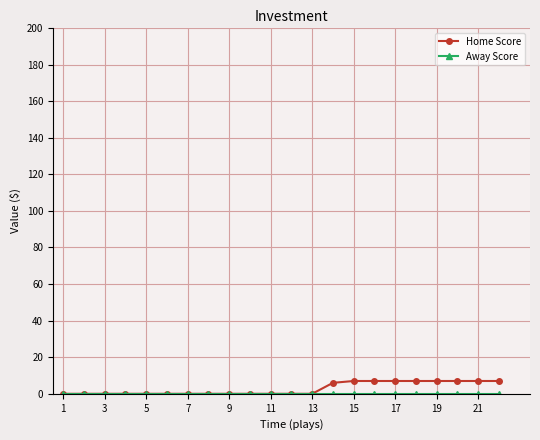

Which series has the largest range (max minus min)?

Home Score